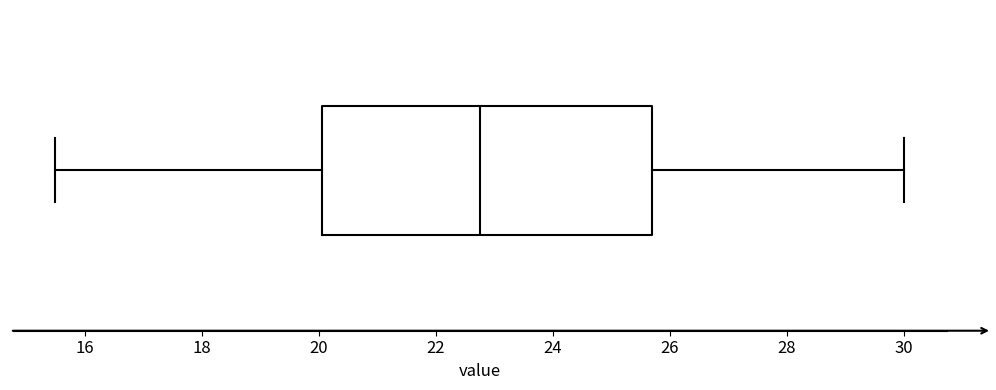

Read this box plot against the x-axis: the position of the median line, the range covered by the box, and the ends of both whiskers. The values are not printed on the chart, so give them approximately, as read against the axis.

median 22.8, box 20.0 to 25.8, whiskers 15.6 to 30.0